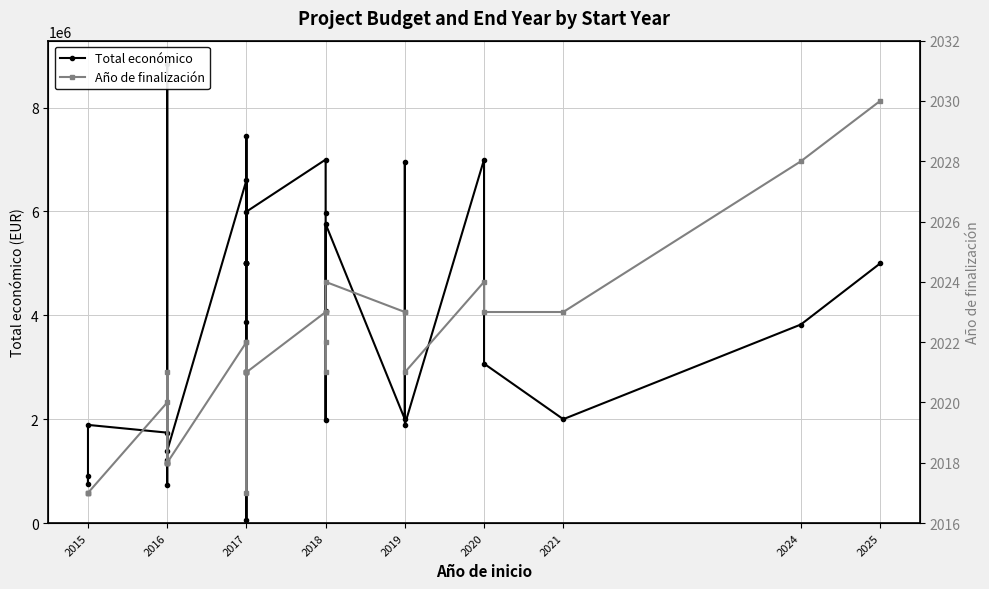

Reading left to right, transcribe all the data shown in this chart.

Total económico: 915298	743564	1890110	1741225	1156225	726891	1212372	8848523	1389196	6600746	50000	3868186	4999363	7454839	5000000	4999927	5000000	5996175	6998911	5962019	4091526	1990368	5759458	1999302	6955758	1895856	6999254	3069653	1999886	3823271	4999137
Año de finalización: 2017	2017	2017	2020	2018	2018	2018	2021	2018	2022	2017	2022	2021	2021	2021	2021	2021	2021	2023	2023	2022	2021	2024	2023	2023	2021	2024	2023	2023	2028	2030